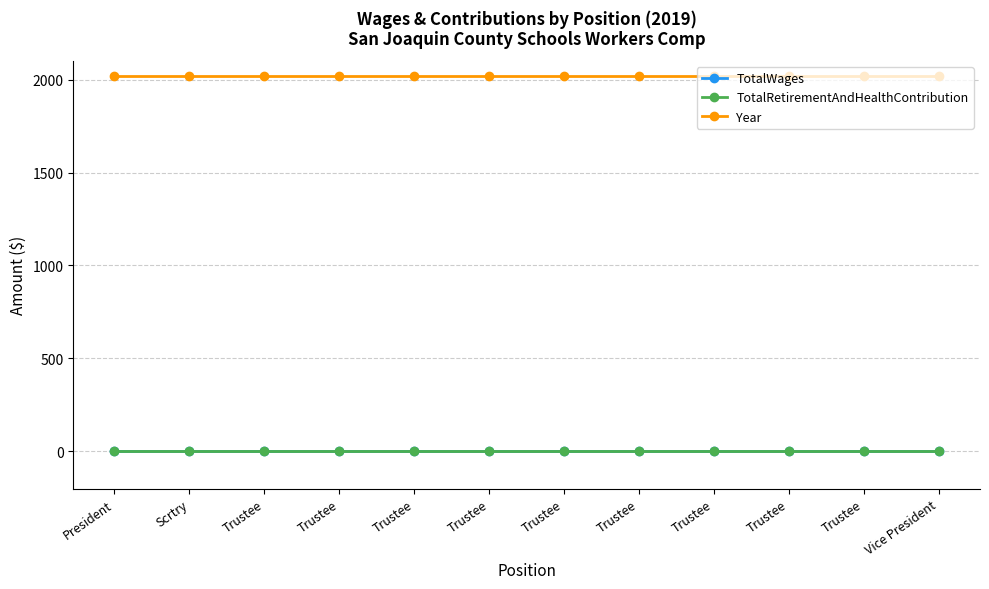

What is the sum of all Year values?

24228